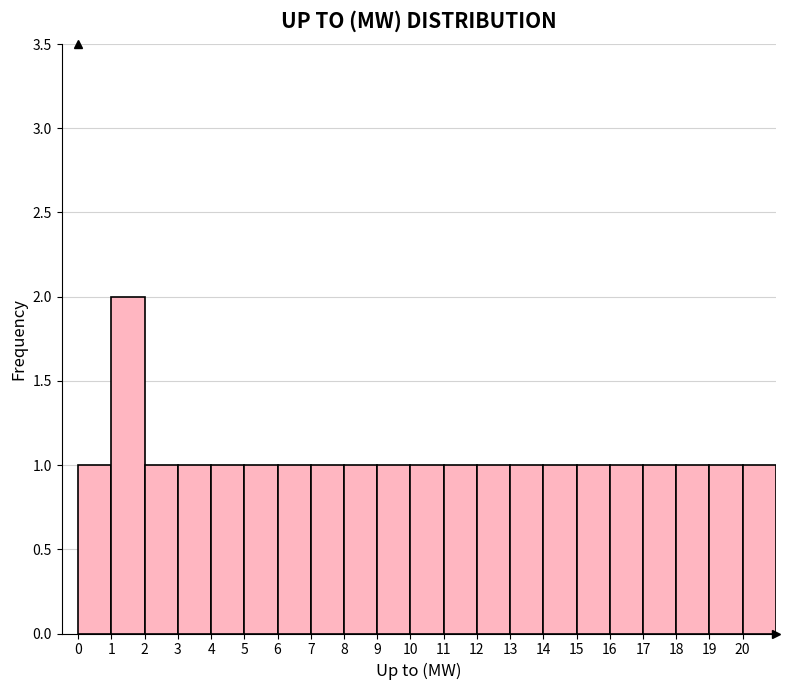

Reading left to right, transcribe this chart: for each bar, give the range it covers on the x-axis and its height. The values are not printed on the chart, so give them approximately, as read against the axis.

0 to 1: 1
1 to 2: 2
2 to 3: 1
3 to 4: 1
4 to 5: 1
5 to 6: 1
6 to 7: 1
7 to 8: 1
8 to 9: 1
9 to 10: 1
10 to 11: 1
11 to 12: 1
12 to 13: 1
13 to 14: 1
14 to 15: 1
15 to 16: 1
16 to 17: 1
17 to 18: 1
18 to 19: 1
19 to 20: 1
20 to 21: 1